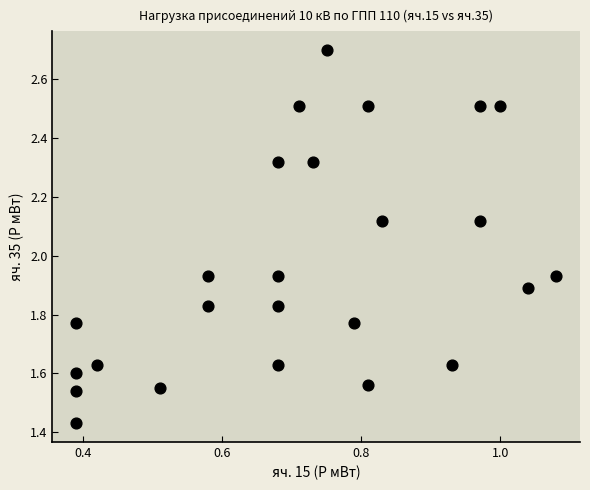

What is the range of X values (max minus min)?

0.7